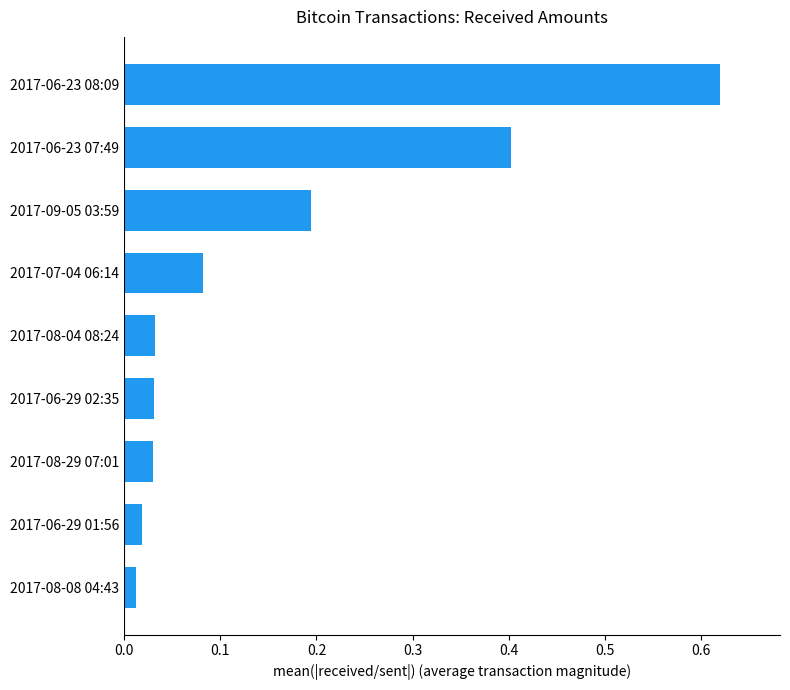

The value at 2017-07-04 06:14 is 0.0. True or false?

False